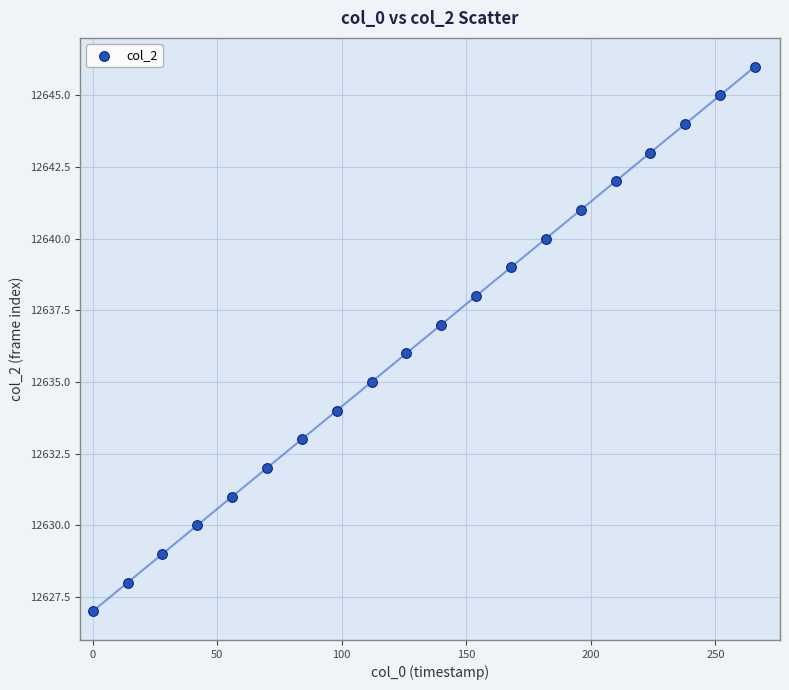

What is the range of Y values (max minus min)?

19